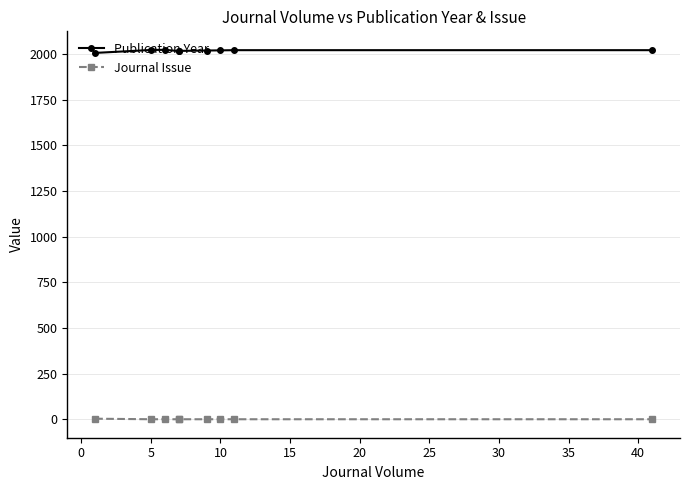

At which category is the sum across all series the highest?

5